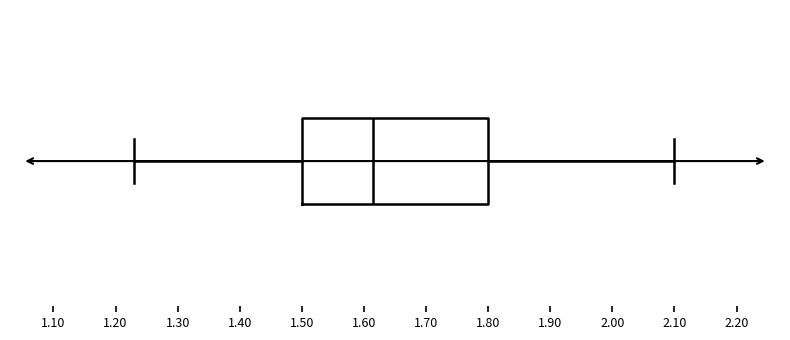

Where is the right edge of the box on the x-axis? The values are not printed on the chart, so give them approximately, as read against the axis.

1.80